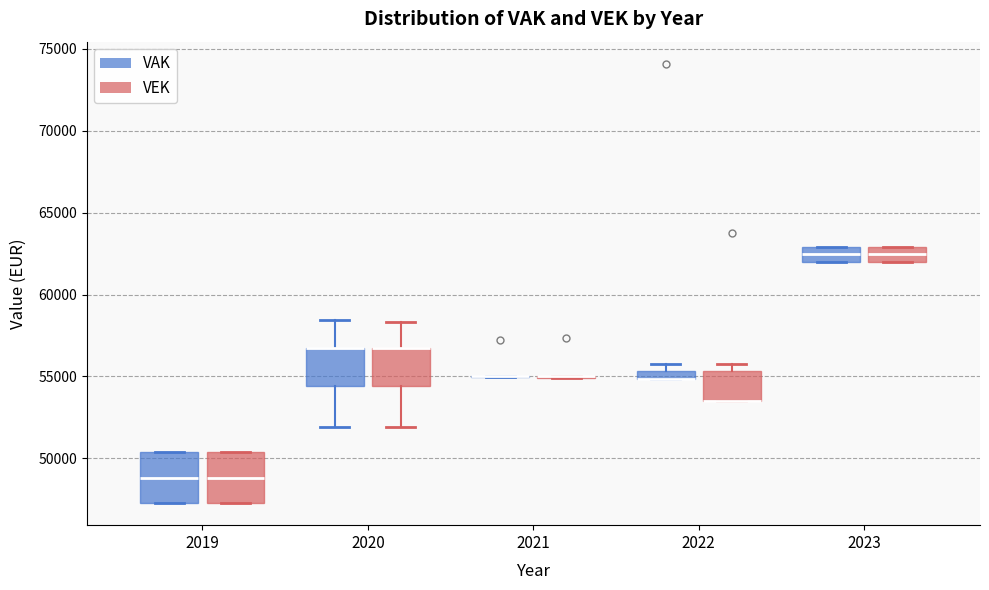

Where does the median line of the box for 2023 (VAK) sit on the y-axis? The values are not printed on the chart, so give them approximately, as read against the axis.

62500